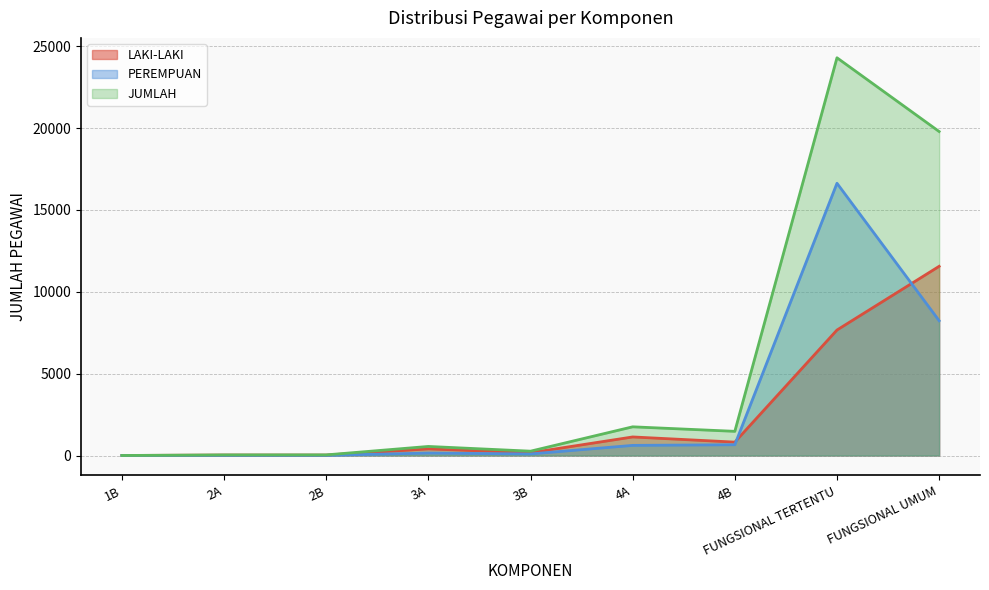

True or false: JUMLAH and LAKI-LAKI cross at least once.

False